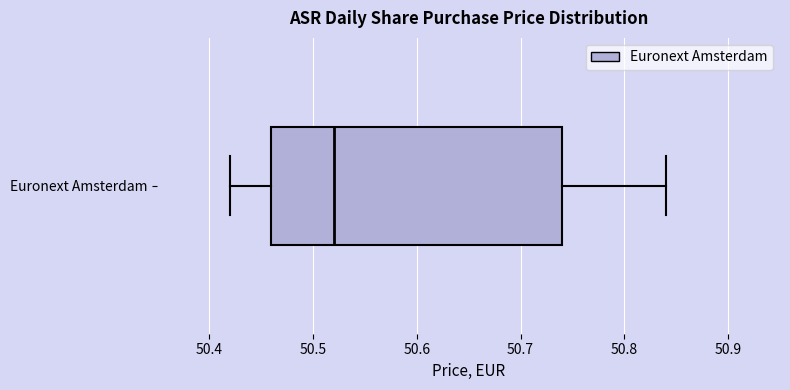

Read this box plot against the x-axis: the position of the median line, the range covered by the box, and the ends of both whiskers. The values are not printed on the chart, so give them approximately, as read against the axis.

median 50.52, box 50.46 to 50.74, whiskers 50.42 to 50.84